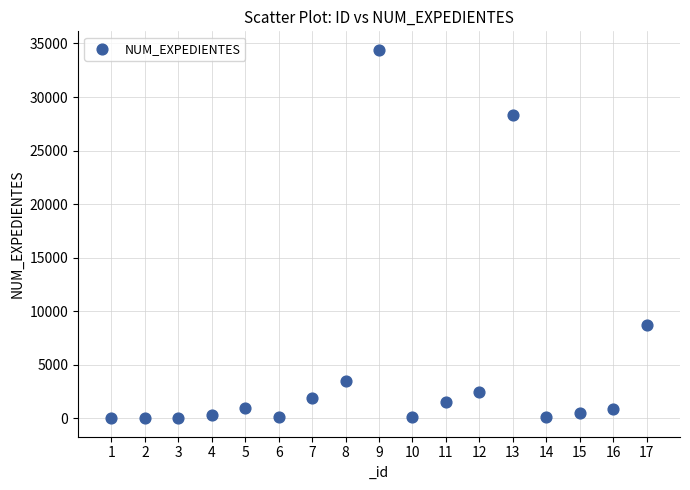

What Y value in the scatter plot is closest to 17206?

8709